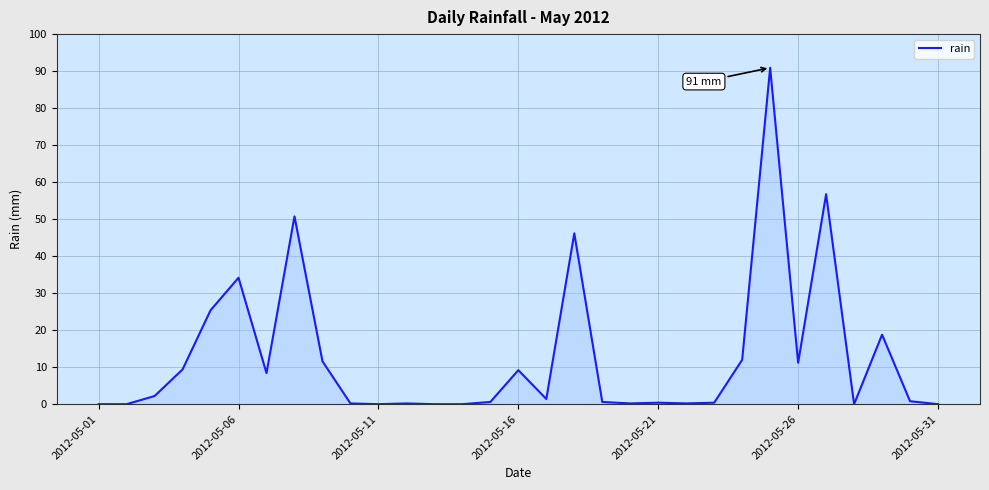

What is the difference between the maximum and minimum values?

91.0